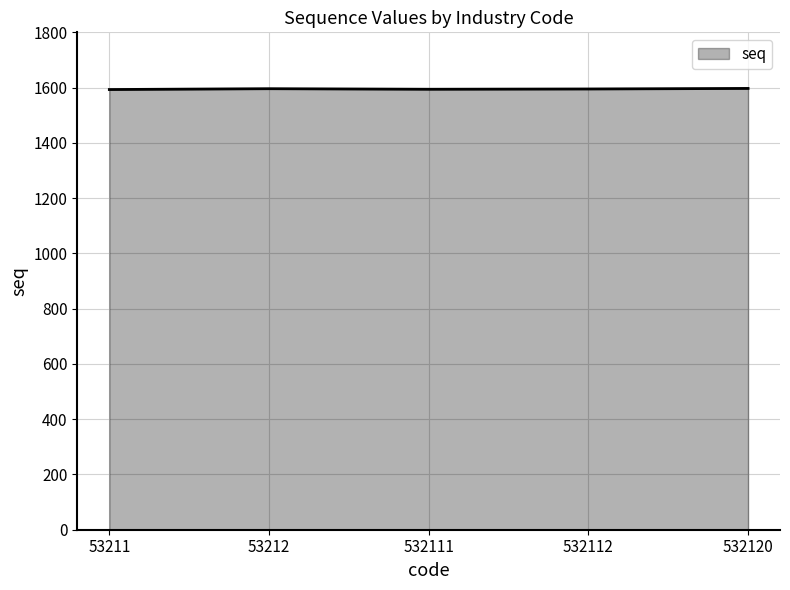

How many series are shown in this chart?

1